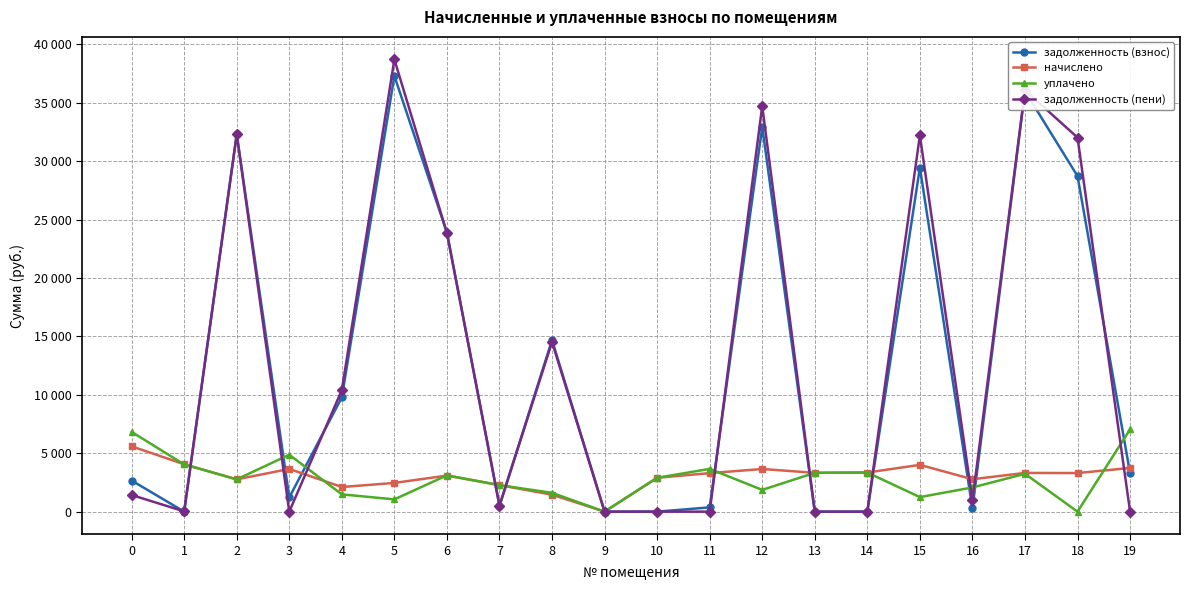

What are all the series names shown in the legend?

задолженность (взнос), начислено, уплачено, задолженность (пени)